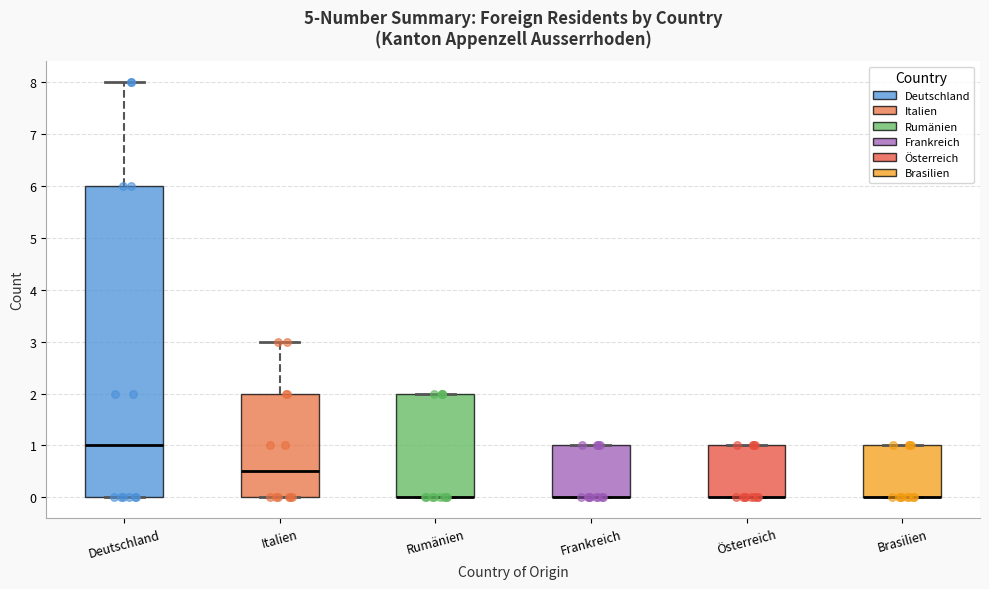

Reading left to right, read every box against the y-axis: the position of its median line, the range the box covers, and the ends of its whiskers. The values are not printed on the chart, so give them approximately, as read against the axis.

Deutschland: median 1.0, box 0.0 to 6.0, whiskers 0.0 to 8.0
Italien: median 0.5, box 0.0 to 2.0, whiskers 0.0 to 3.0
Rumänien: median 0.0 (drawn on the box's lower edge), box 0.0 to 2.0, whiskers 0.0 to 2.0
Frankreich: median 0.0 (drawn on the box's lower edge), box 0.0 to 1.0, whiskers 0.0 to 1.0
Österreich: median 0.0 (drawn on the box's lower edge), box 0.0 to 1.0, whiskers 0.0 to 1.0
Brasilien: median 0.0 (drawn on the box's lower edge), box 0.0 to 1.0, whiskers 0.0 to 1.0